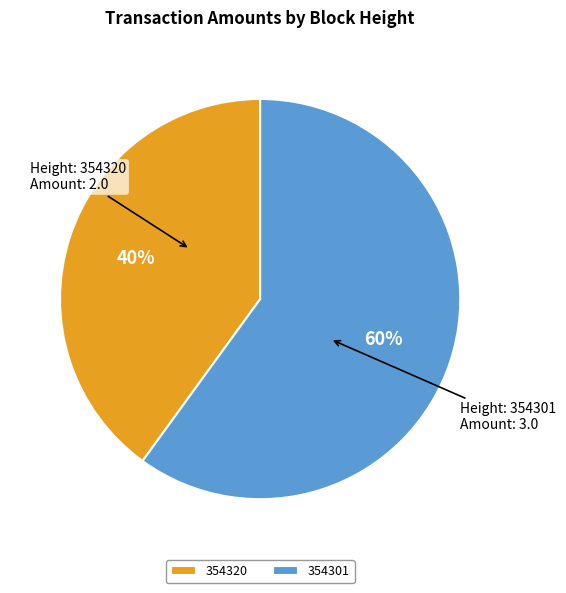

What is the majority slice?

354301